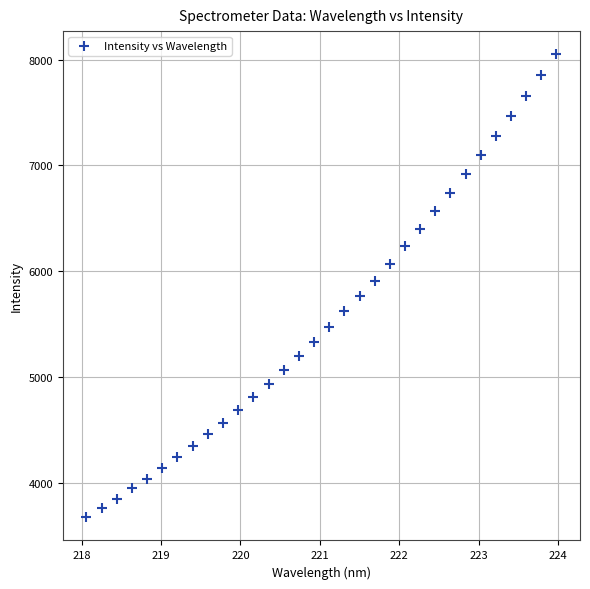

What is the range of X values (max minus min)?

5.9